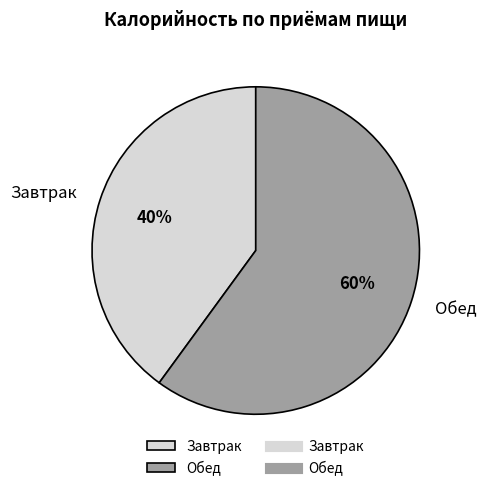

Does Завтрак account for over 50% of the chart?

No